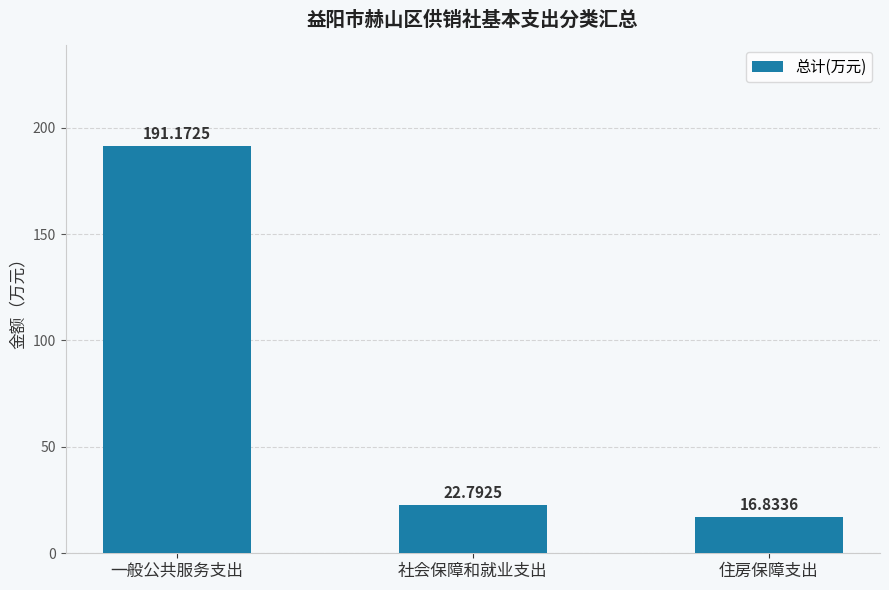

What is the ratio of the value at 社会保障和就业支出 to the value at 一般公共服务支出?

0.1